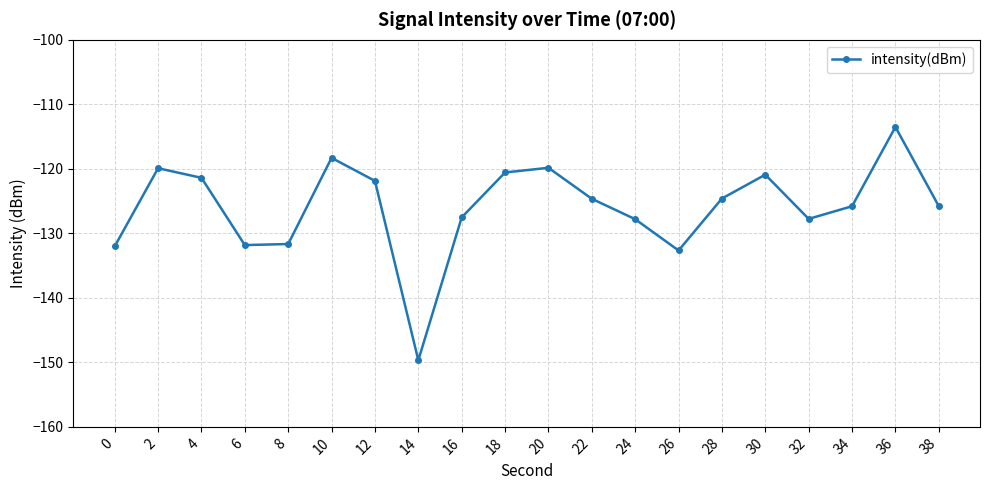

What is the change in value from 12 to 20?

+2.0